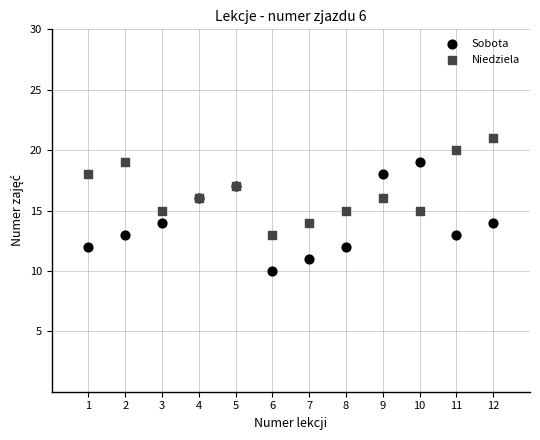

Which series contains the highest Y value?

Niedziela